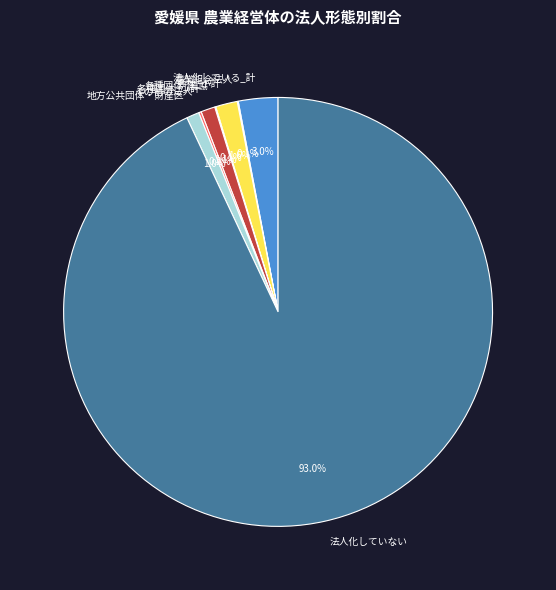

Does 地方公共団体・財産区 account for over 50% of the chart?

No